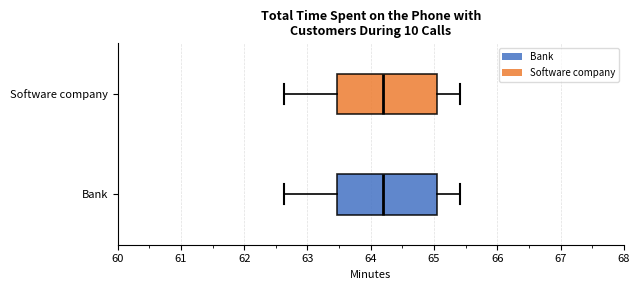

Reading bottom to top, read every box against the x-axis: the position of its median line, the range the box covers, and the ends of its whiskers. The values are not printed on the chart, so give them approximately, as read against the axis.

Bank: median 64.2, box 63.5 to 65.0, whiskers 62.6 to 65.4
Software company: median 64.2, box 63.5 to 65.0, whiskers 62.6 to 65.4